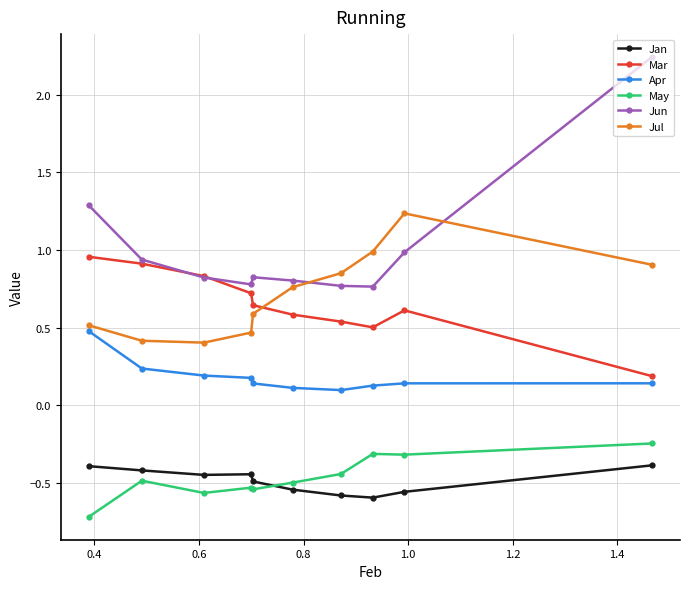

List the series in order of their peak value, lowest first.

Jan, May, Apr, Mar, Jul, Jun